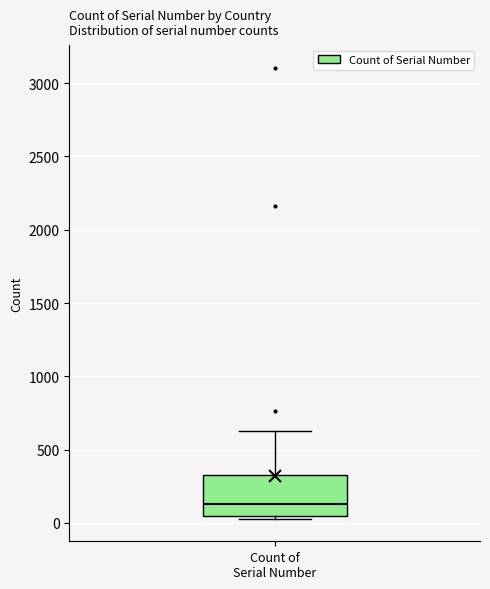

Where does the median line of the box for Count of Serial Number sit on the y-axis? The values are not printed on the chart, so give them approximately, as read against the axis.

150